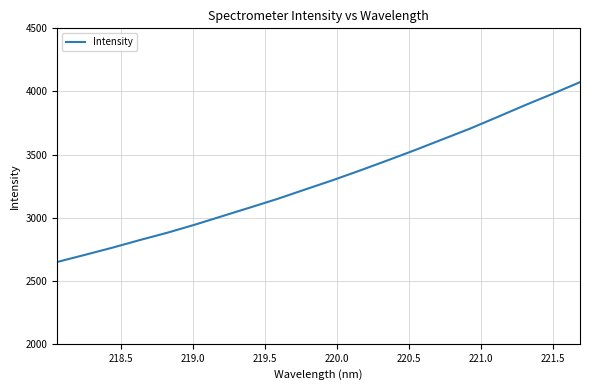

What is the greatest value displayed?

4073.4